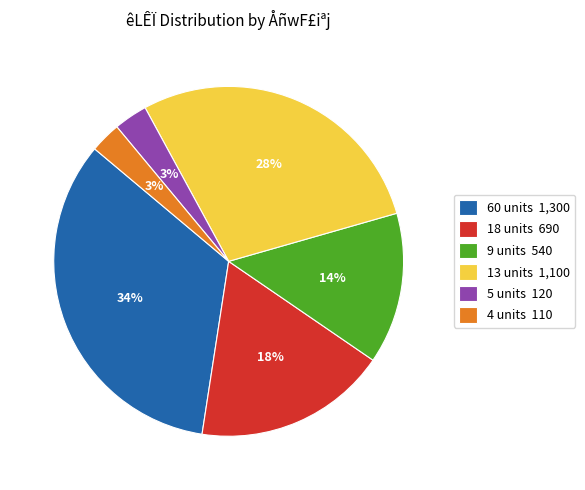

What percentage is the 13 slice, to the nearest percent?

28%